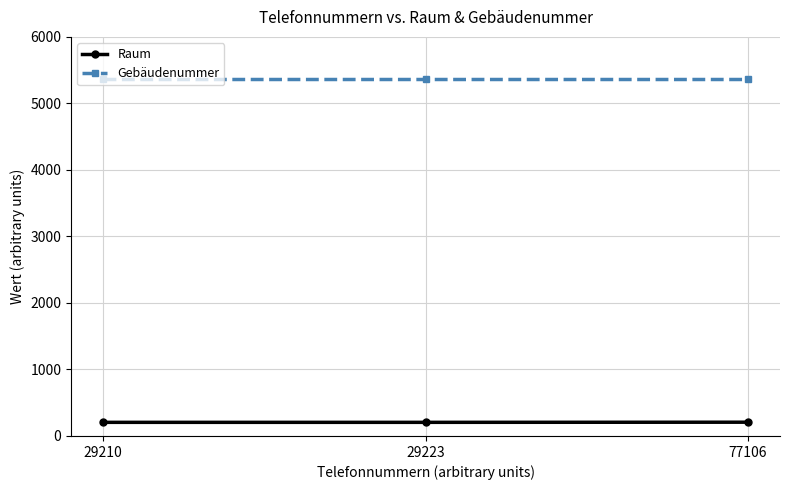

Count the number of categories in the chart.

3